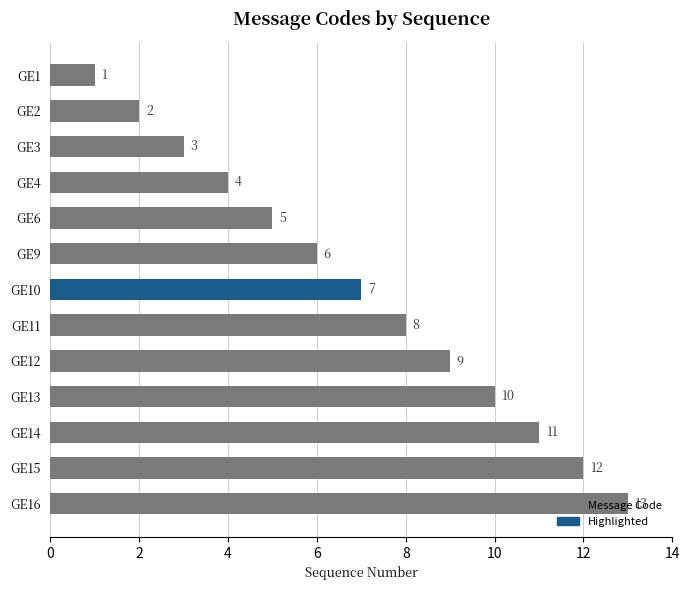

Where is the data nearest to the value 7?

GE10